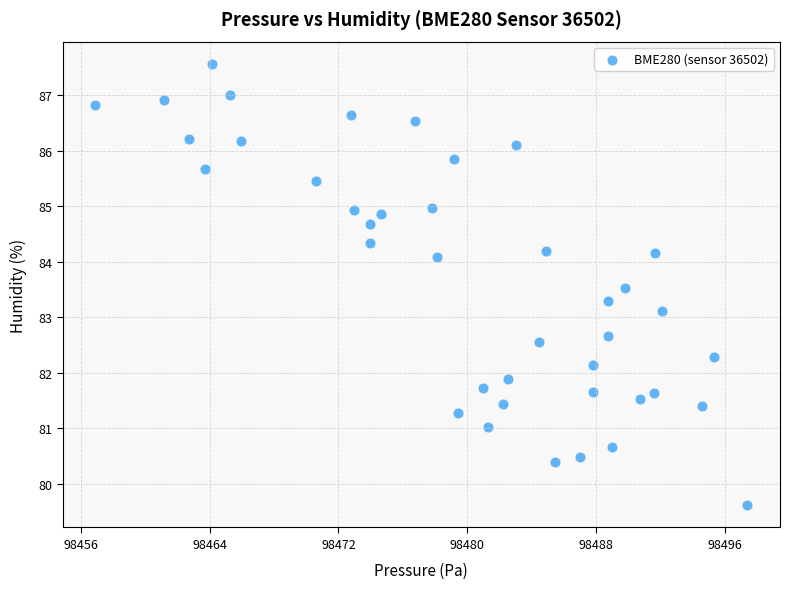

What is the range of X values (max minus min)?

40.5